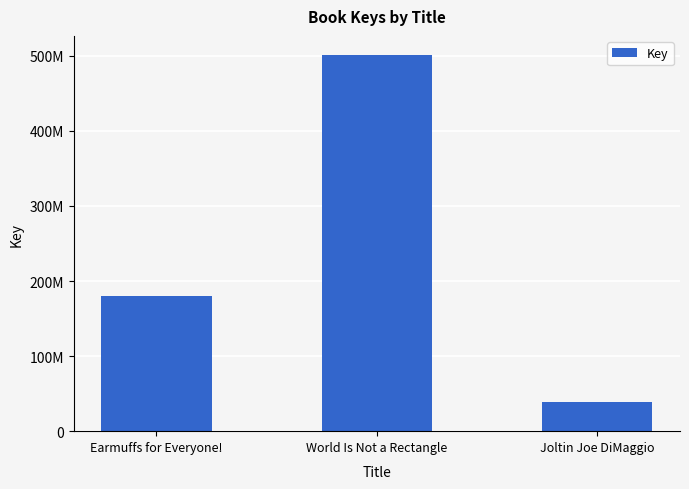

Are the bars horizontal?

No